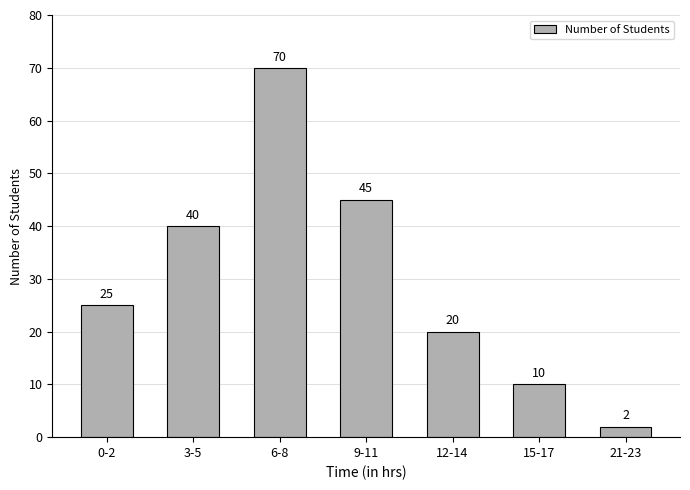

Reading left to right, transcribe all the data shown in this chart.

25	40	70	45	20	10	2